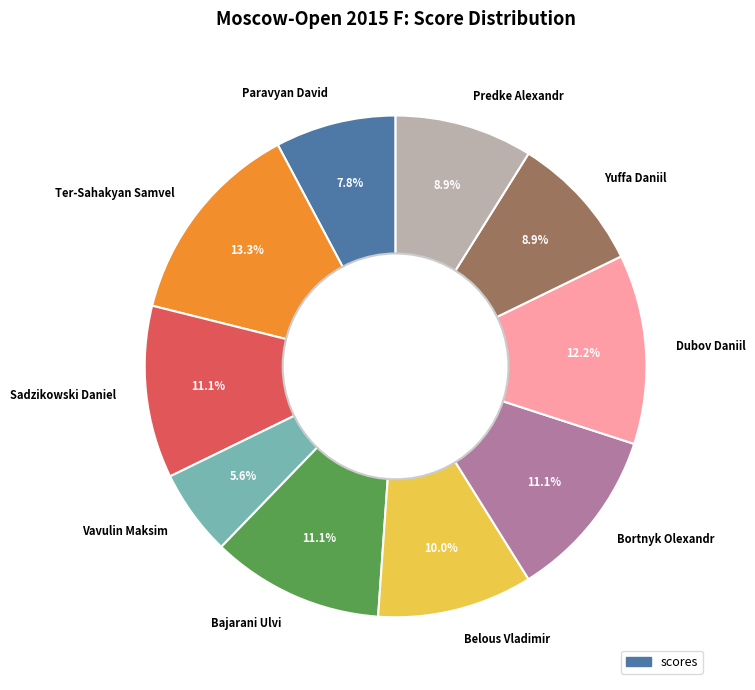

Is Belous Vladimir the majority of the pie?

No